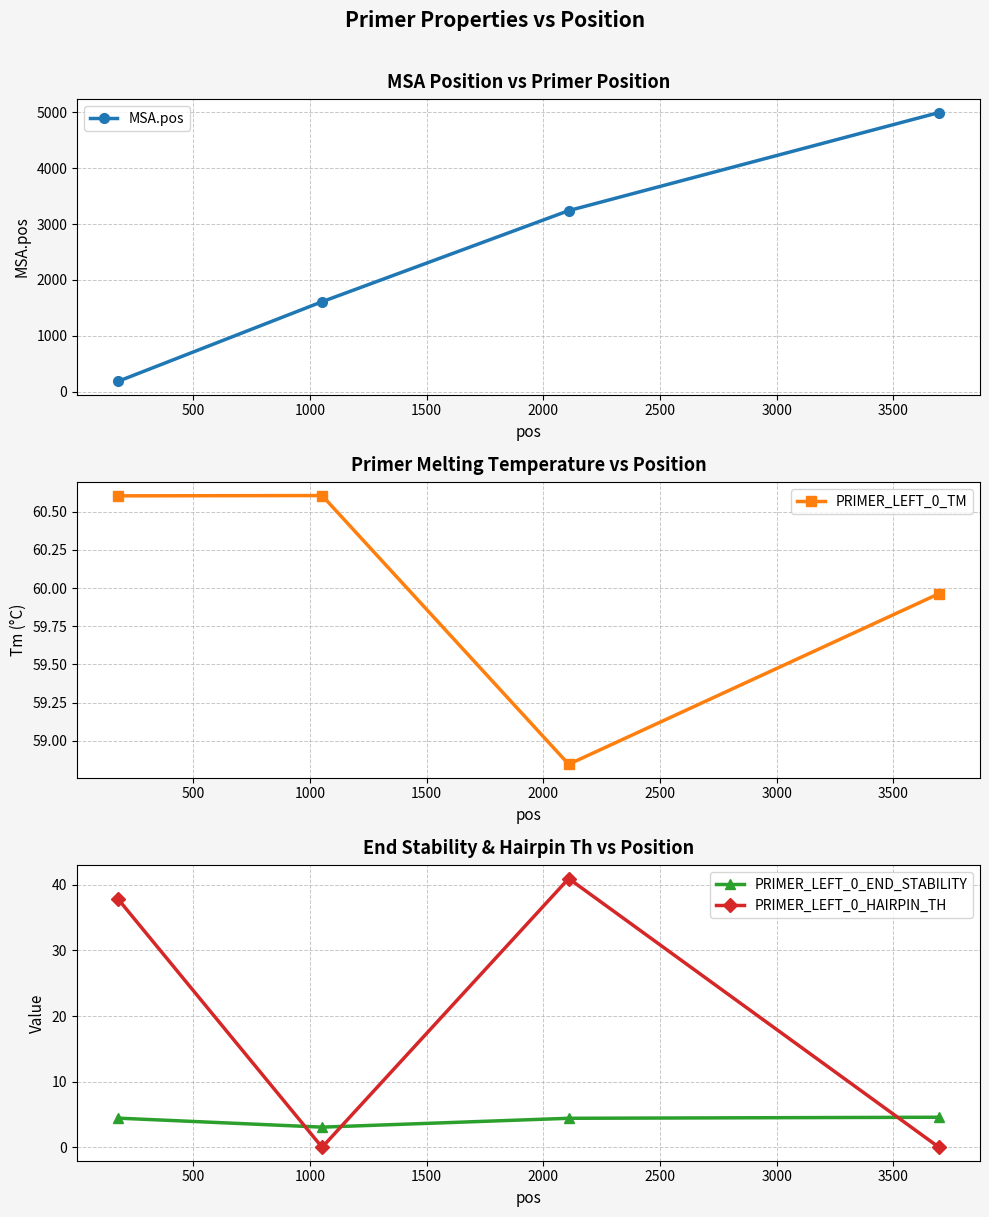

True or false: PRIMER_LEFT_0_HAIRPIN_TH has more than 2 points higher than both neighbors.

False